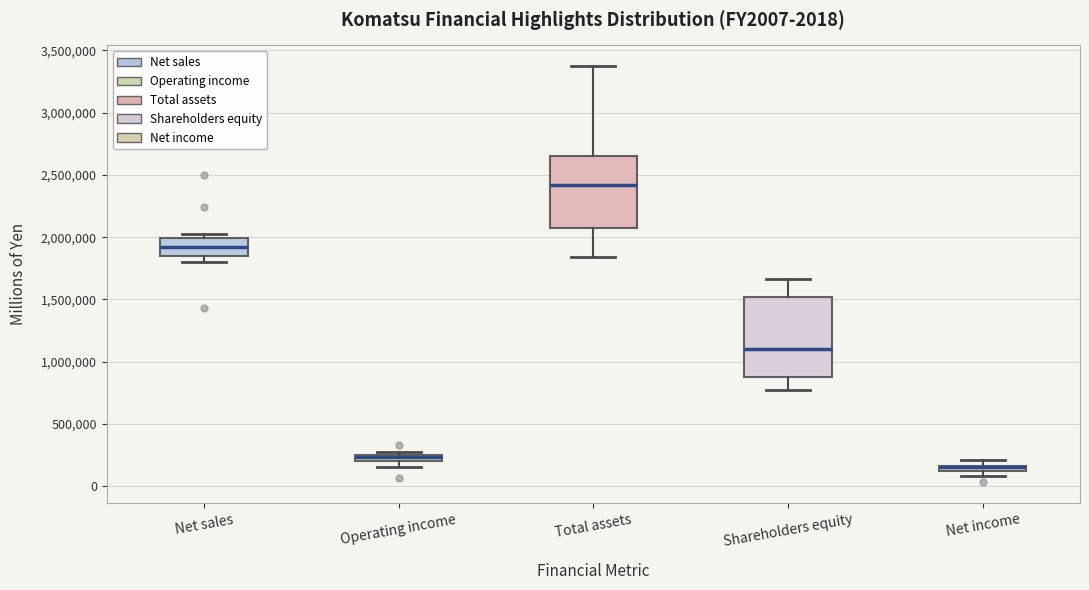

Comparing the boxes themselves (not the whiskers), which one is the tallest?

Shareholders equity